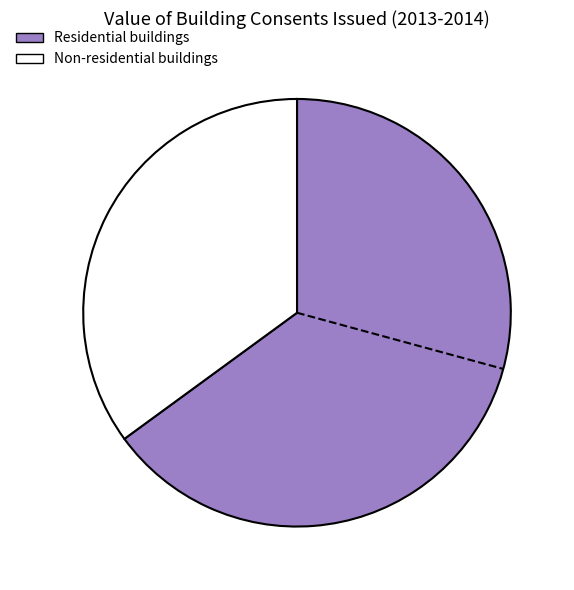

Rank the categories by value from lowest to highest.

Non-residential buildings, Residential buildings